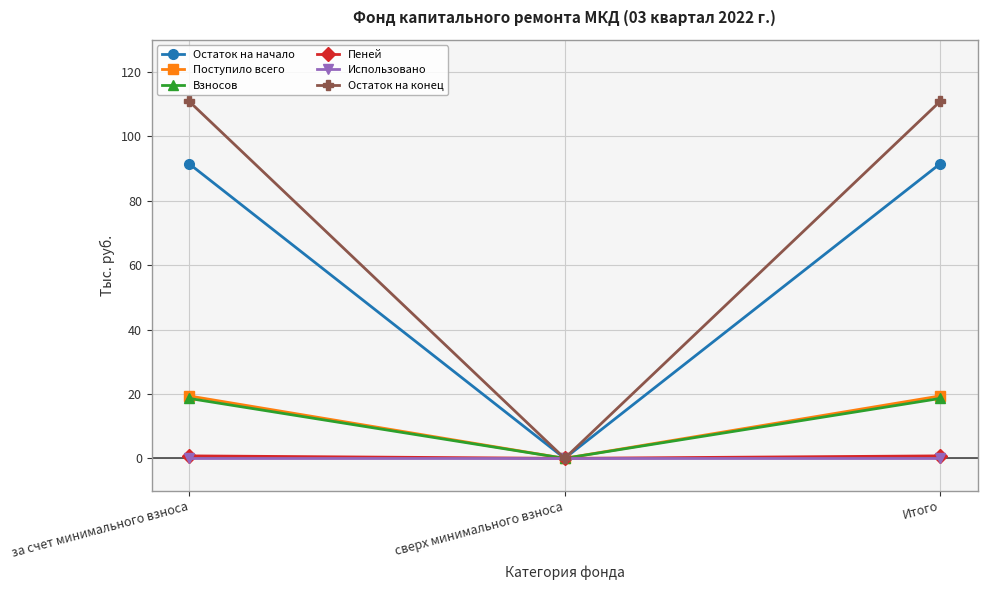

At which label does Остаток на начало reach its minimum?

сверх минимального взноса